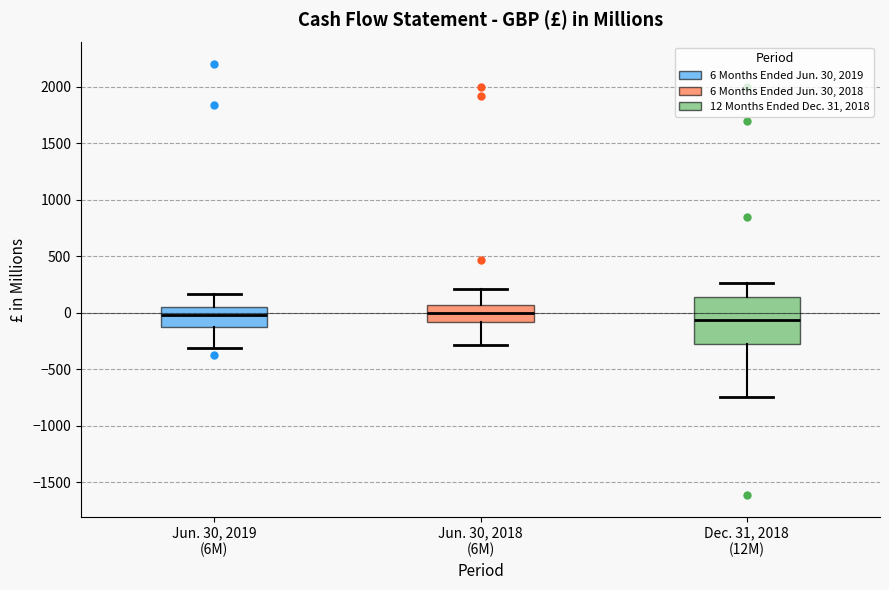

Reading left to right, read every box against the y-axis: the position of its median line, the range the box covers, and the ends of its whiskers. The values are not printed on the chart, so give them approximately, as read against the axis.

Jun. 30, 2019 (6M): median 0, box -100 to 50, whiskers -300 to 150
Jun. 30, 2018 (6M): median 0, box -100 to 50, whiskers -300 to 200
Dec. 31, 2018 (12M): median -50, box -300 to 150, whiskers -750 to 250